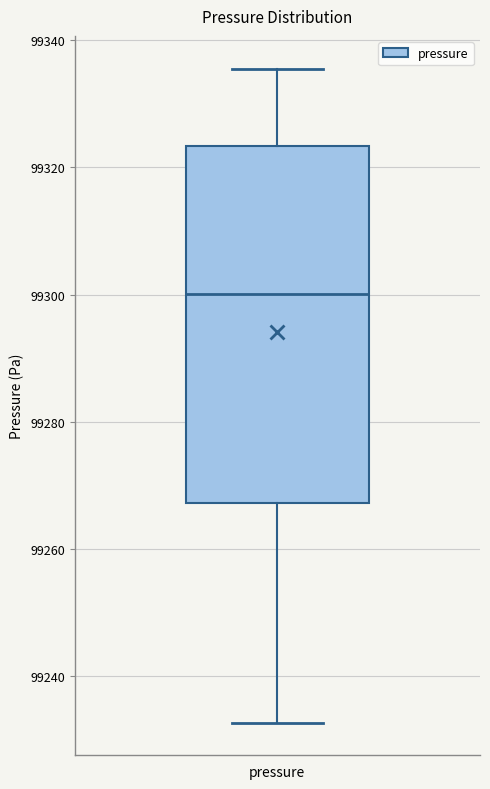

Read this box plot against the y-axis: the position of the median line, the range covered by the box, and the ends of both whiskers. The values are not printed on the chart, so give them approximately, as read against the axis.

median 99300, box 99268 to 99324, whiskers 99232 to 99336